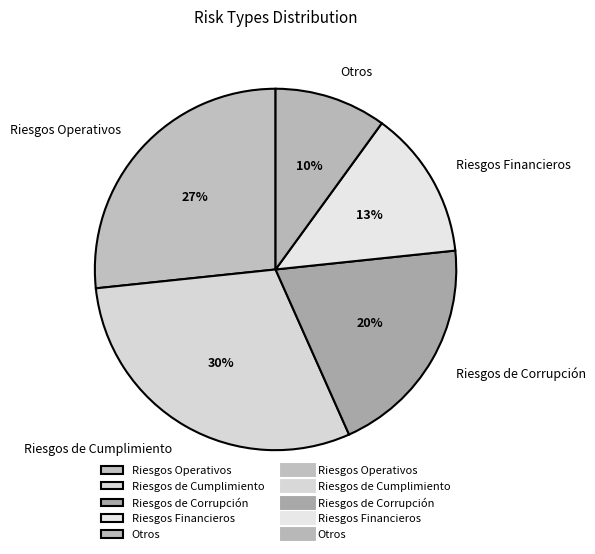

Which slice is the smallest?

Otros